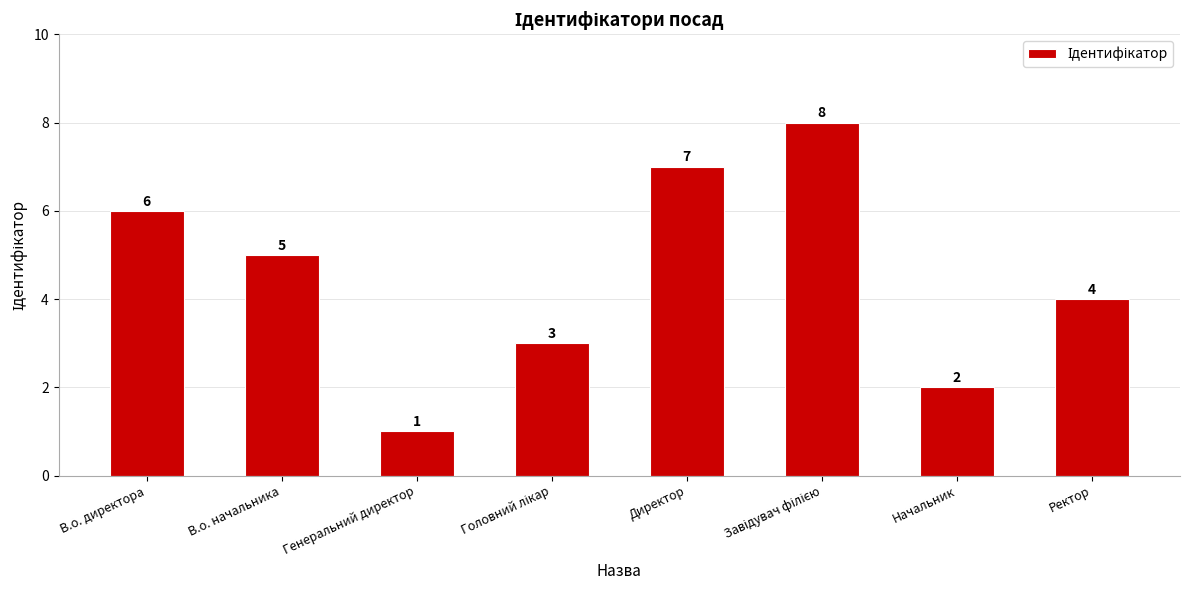

Count the number of data series in this chart.

1